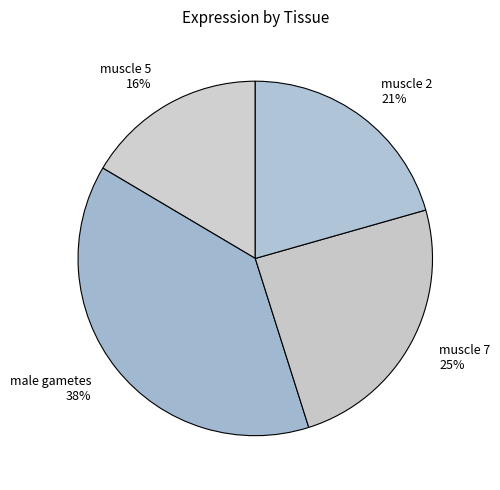

Which category has the smallest portion of the pie?

muscle 5